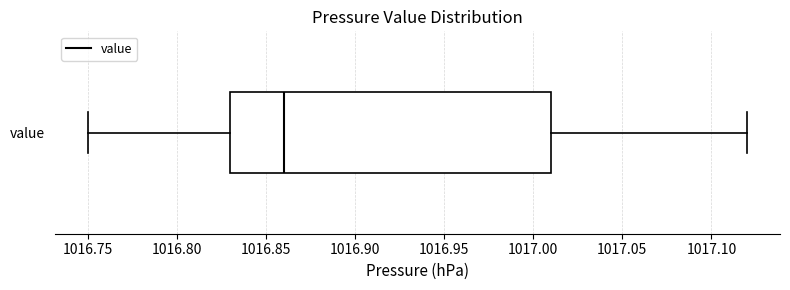

Read this box plot against the x-axis: the position of the median line, the range covered by the box, and the ends of both whiskers. The values are not printed on the chart, so give them approximately, as read against the axis.

median 1016.86, box 1016.83 to 1017.01, whiskers 1016.75 to 1017.12